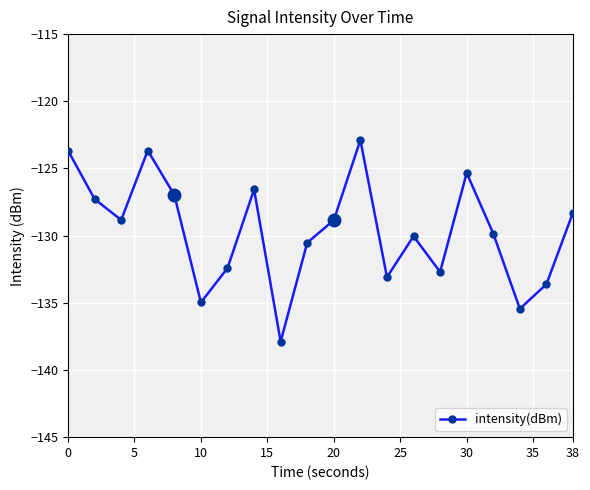

What is the difference between the maximum and second lowest values?

12.6